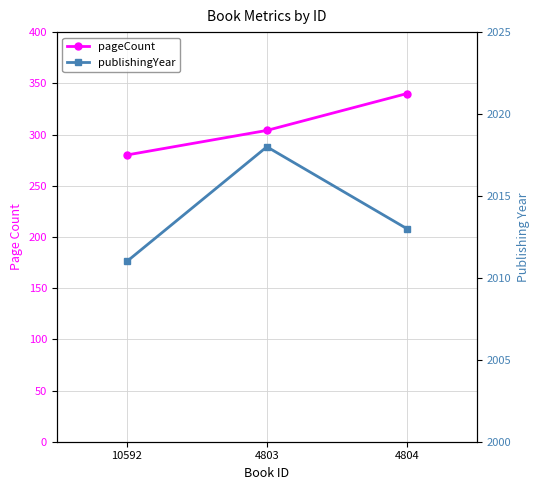

What position from the left is 10592?

1